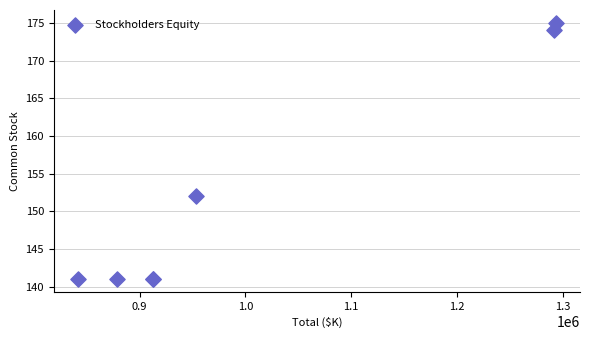

What Y value in the scatter plot is closest to 158?

152